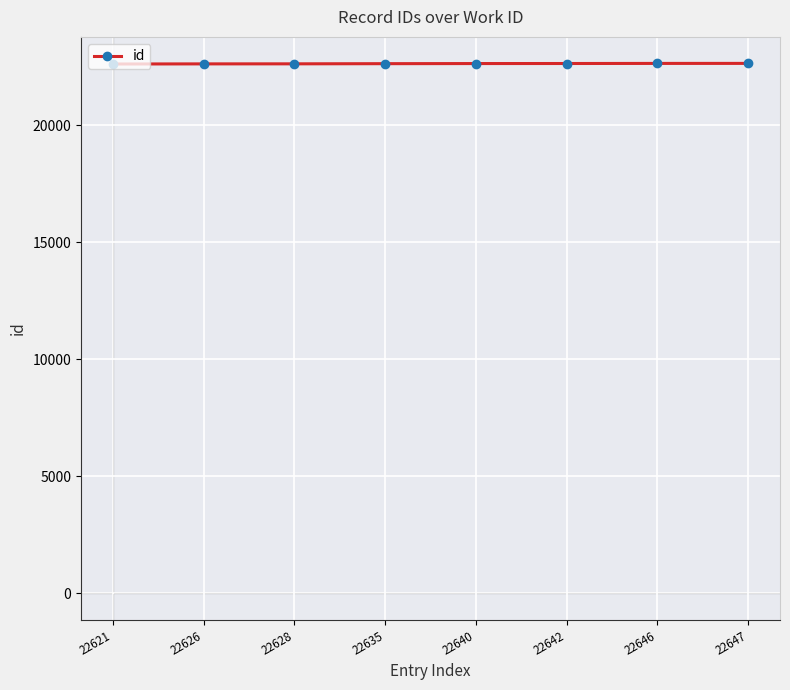

What is the average value?

22636